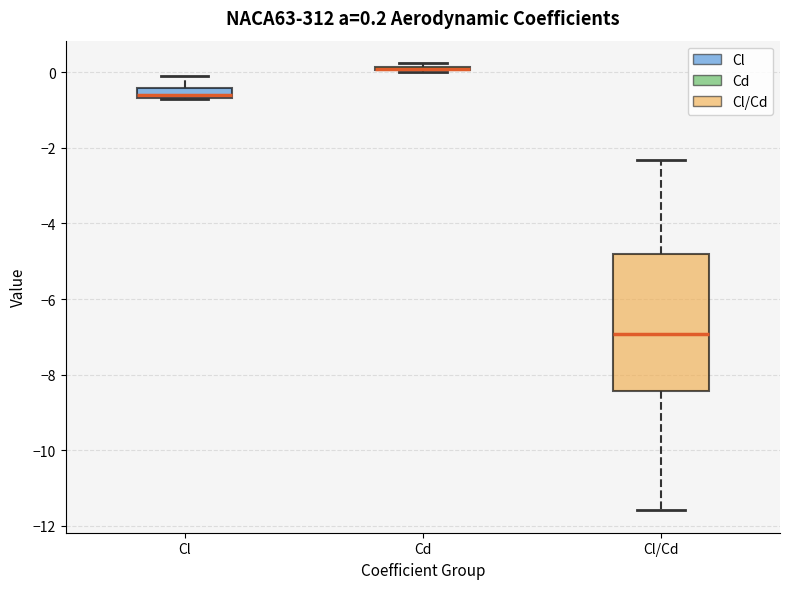

Which box is the tallest, from its lower edge to its upper edge?

Cl/Cd